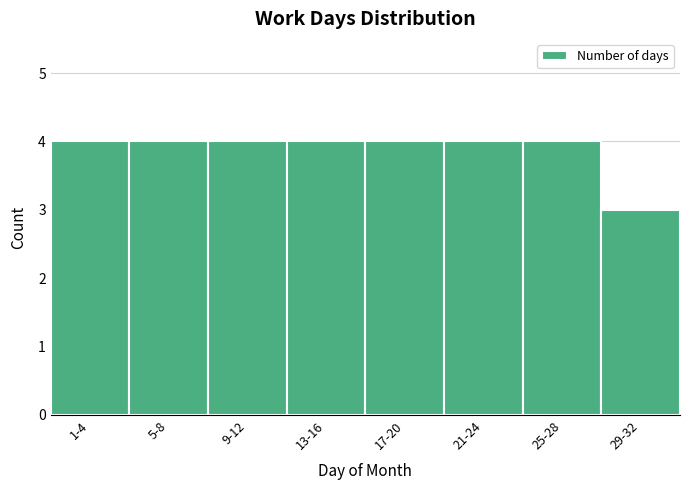

Reading left to right, extract all data points from this chart.

4	4	4	4	4	4	4	3